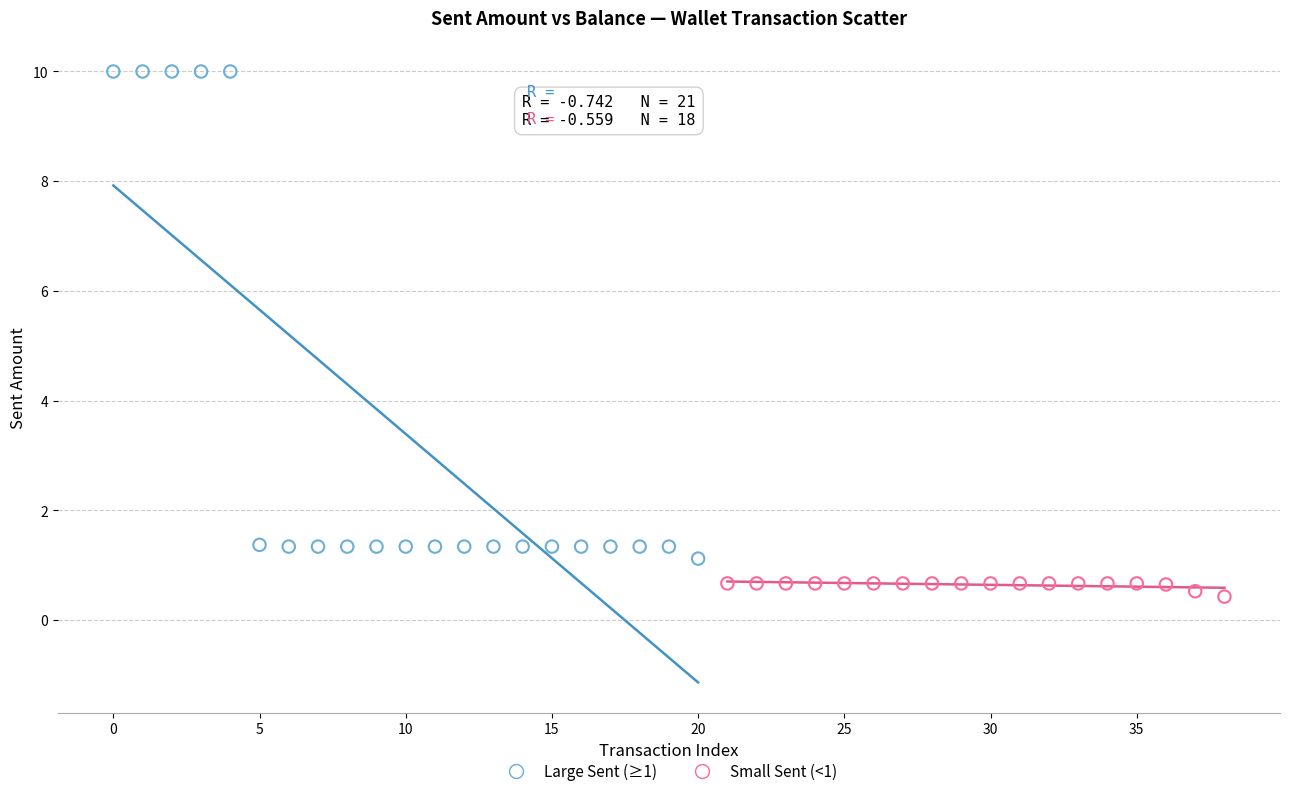

Which series reaches the maximum Y coordinate?

Large Sent (≥1)